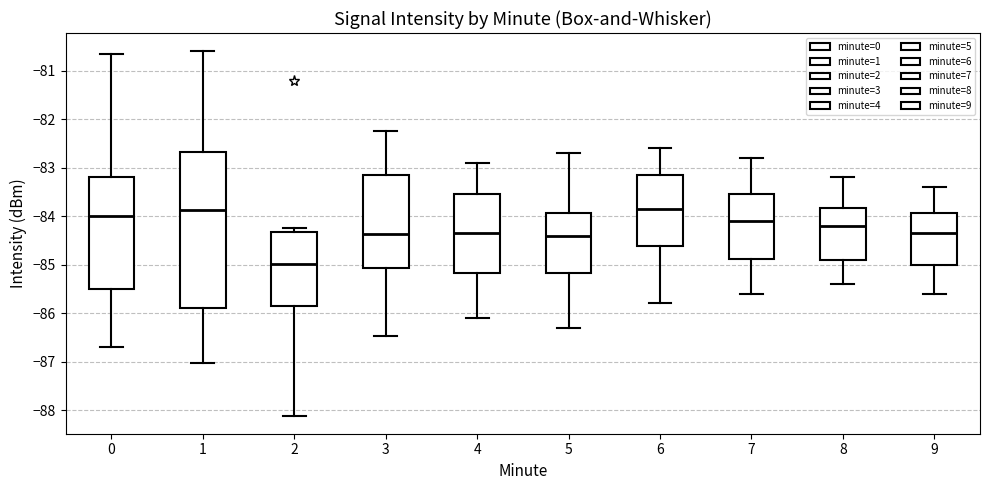

Which box is the tallest, from its lower edge to its upper edge?

1